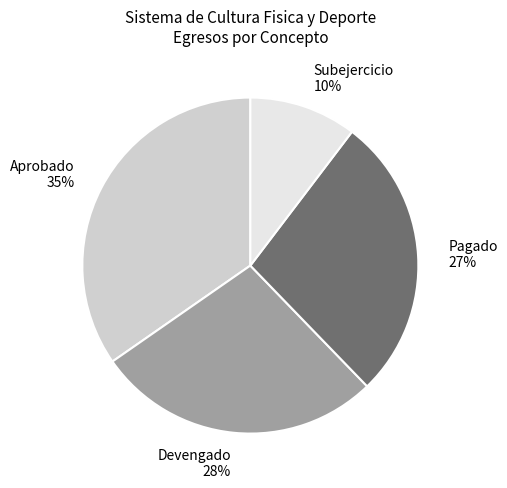

To the nearest percent, what portion does Subejercicio represent?

10%